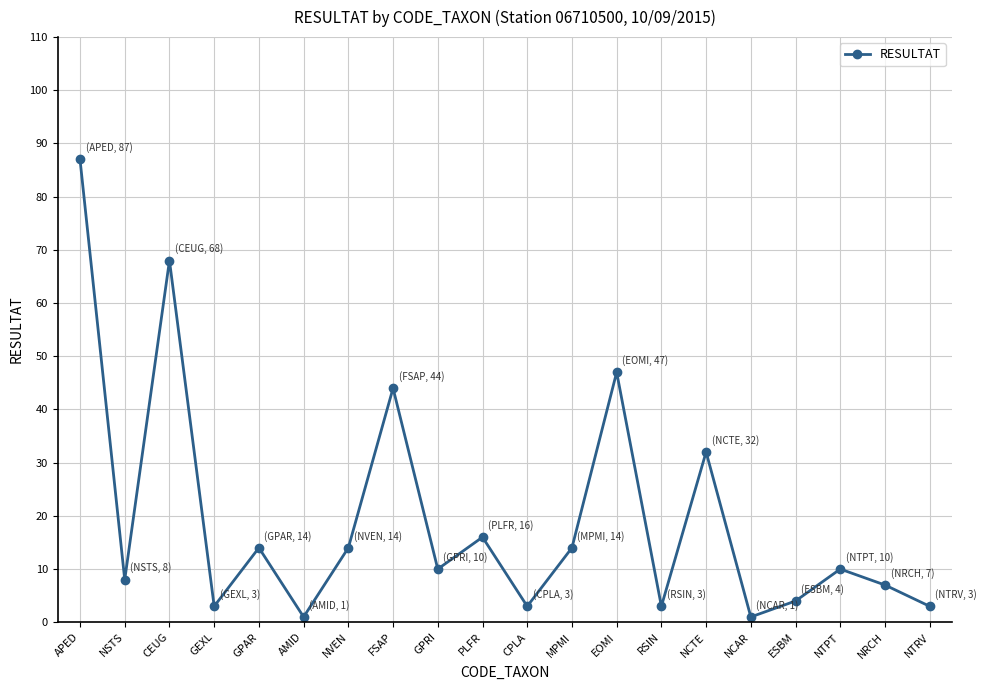

How many lines are shown in the chart?

1